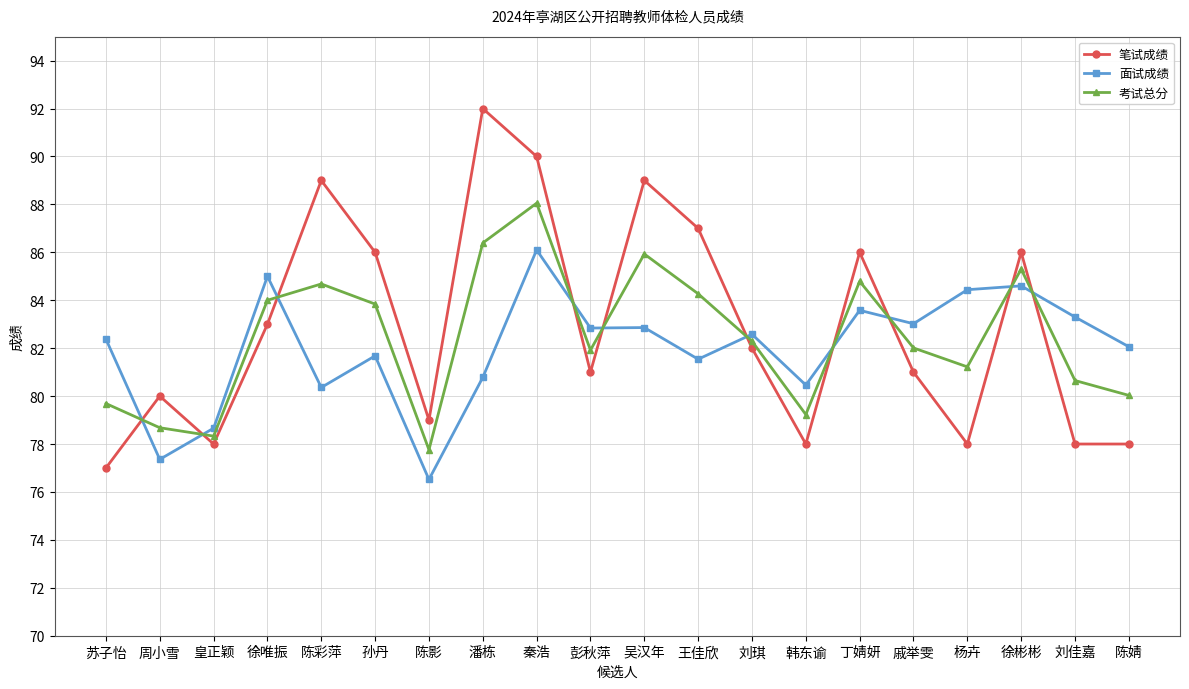

At how many categories does at least one series exceed 81?

16